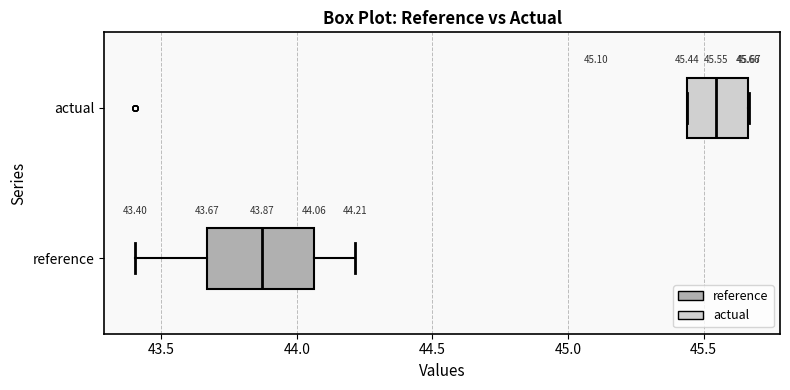

Comparing the boxes themselves (not the whiskers), which one is the widest?

reference